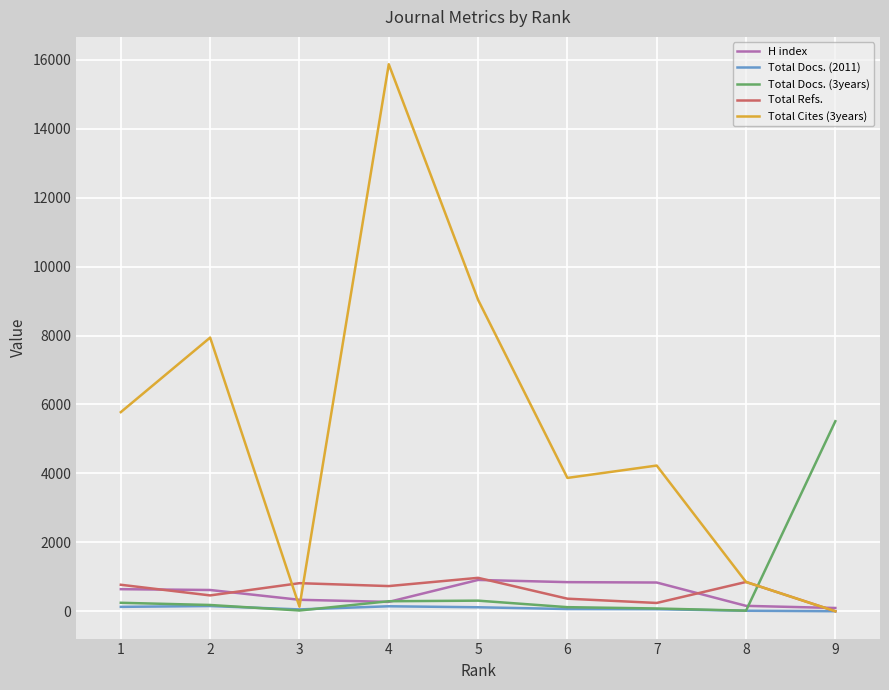

At how many categories does at least one series exceed 7271?

3